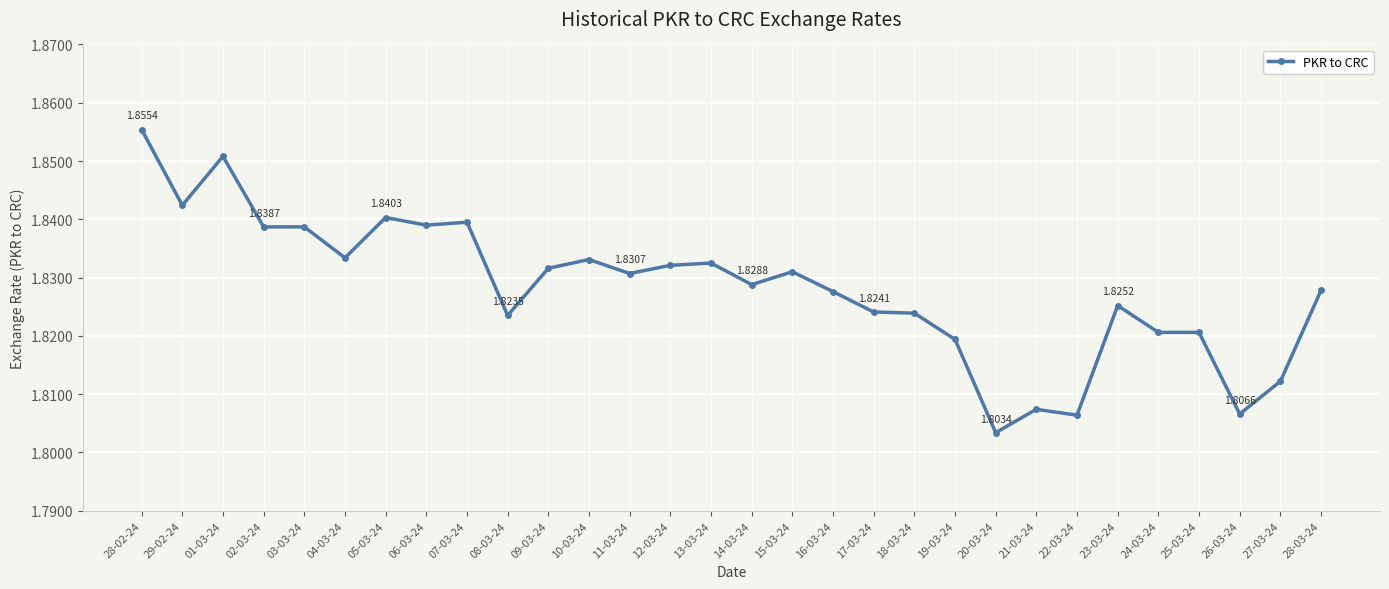

At which category does the data reach its first local peak?

01-03-24